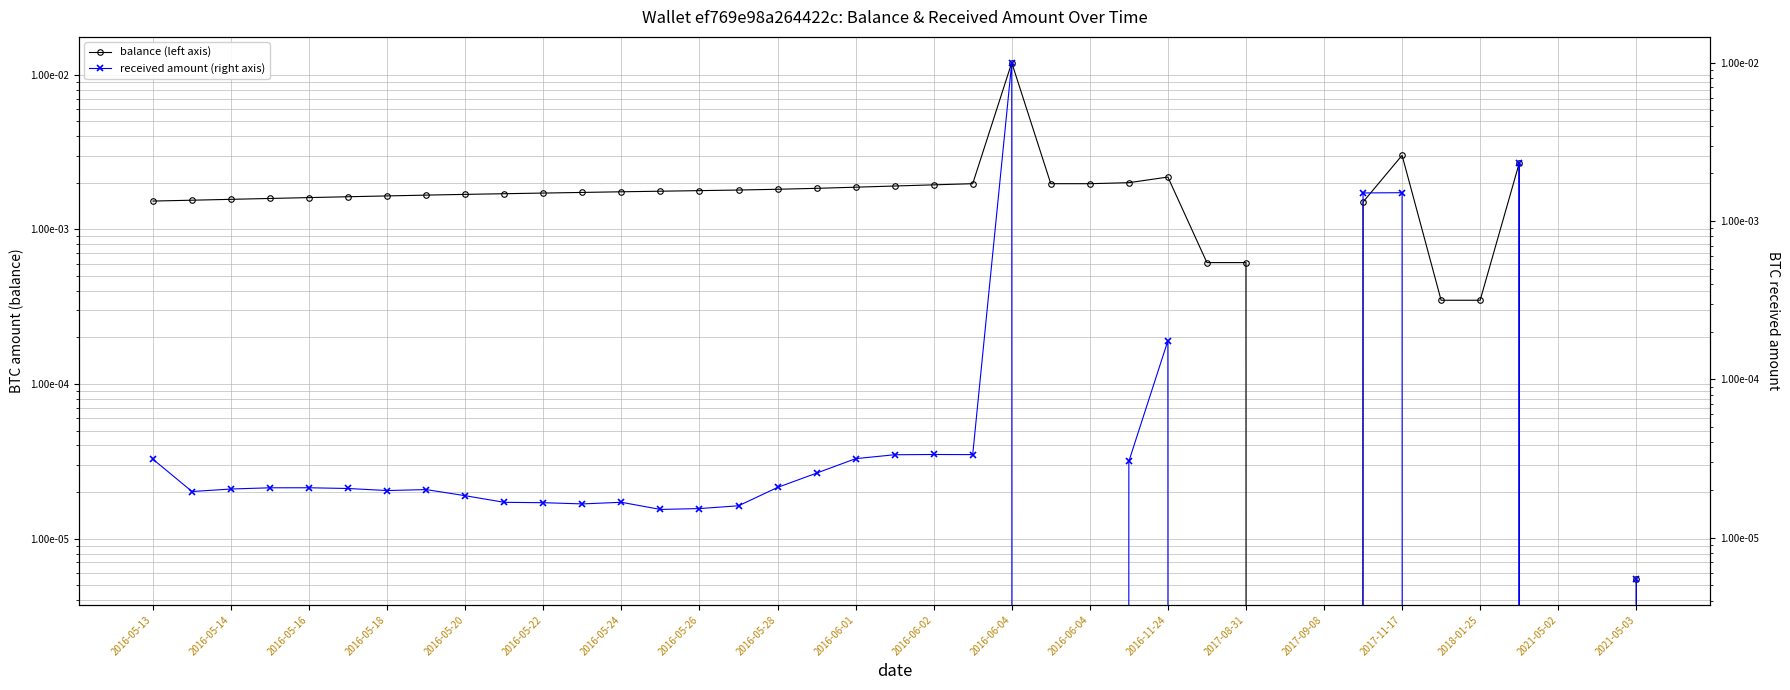

True or false: received amount (right axis) has more than 1 interior local peaks.

True